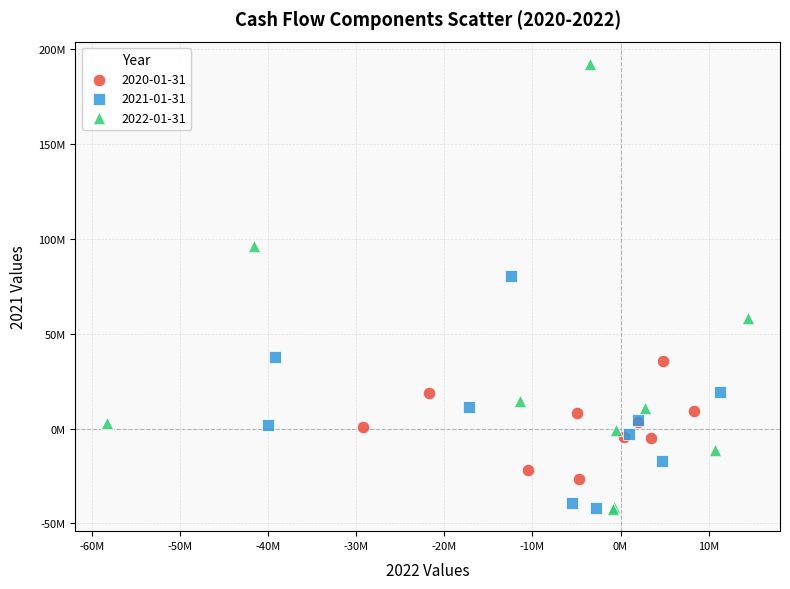

What are all the series names shown in the legend?

2020-01-31, 2021-01-31, 2022-01-31